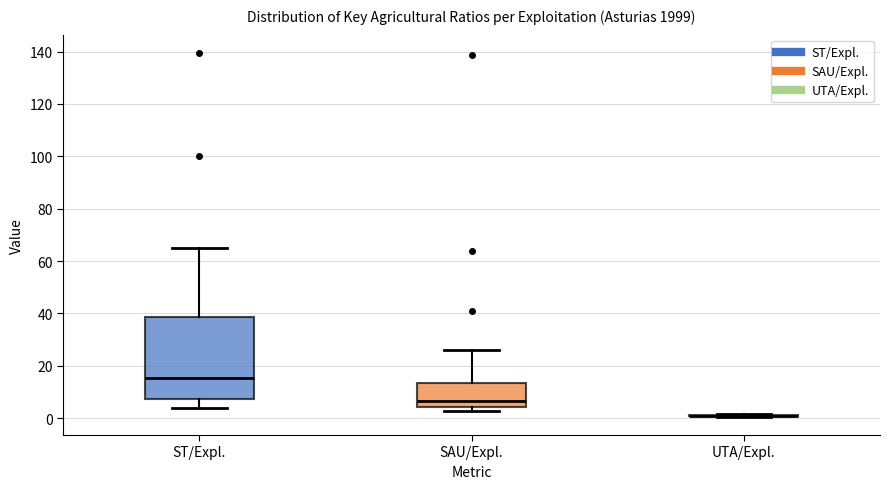

Where does the upper whisker of the box for SAU/Expl. end on the y-axis? The values are not printed on the chart, so give them approximately, as read against the axis.

26